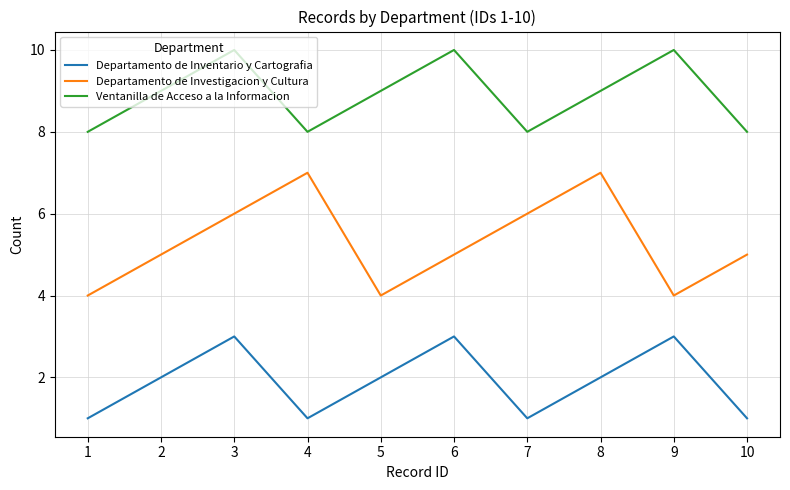

In Departamento de Investigacion y Cultura, how many points are lower than both neighbors (excluding endpoints)?

2